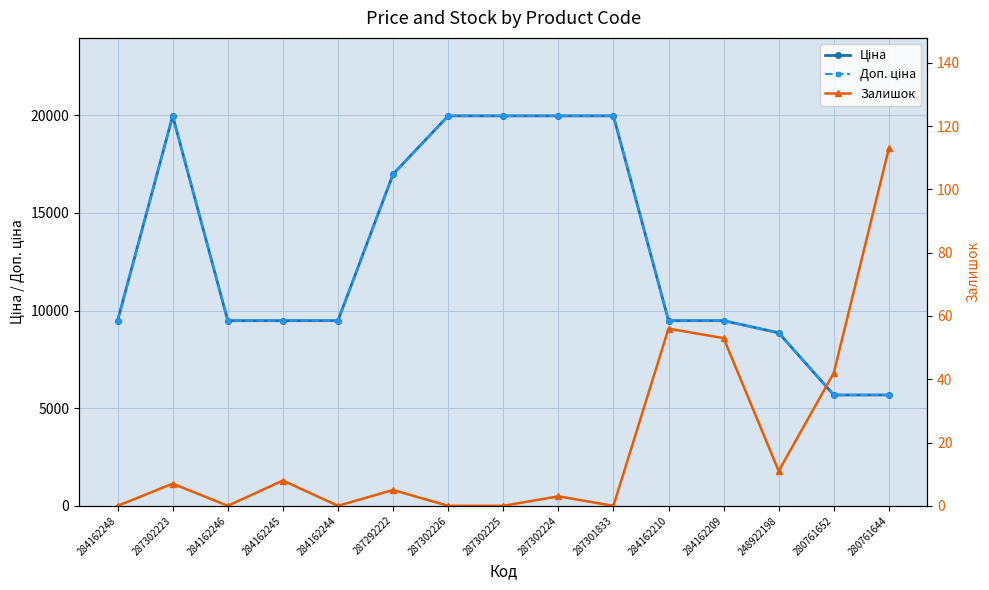

True or false: Ціна and Доп. ціна cross at least once.

False